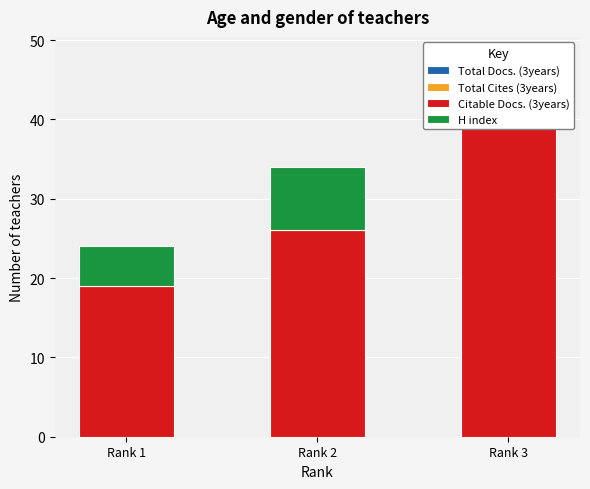

Is it true that H index equals 8 at Rank 1?

False